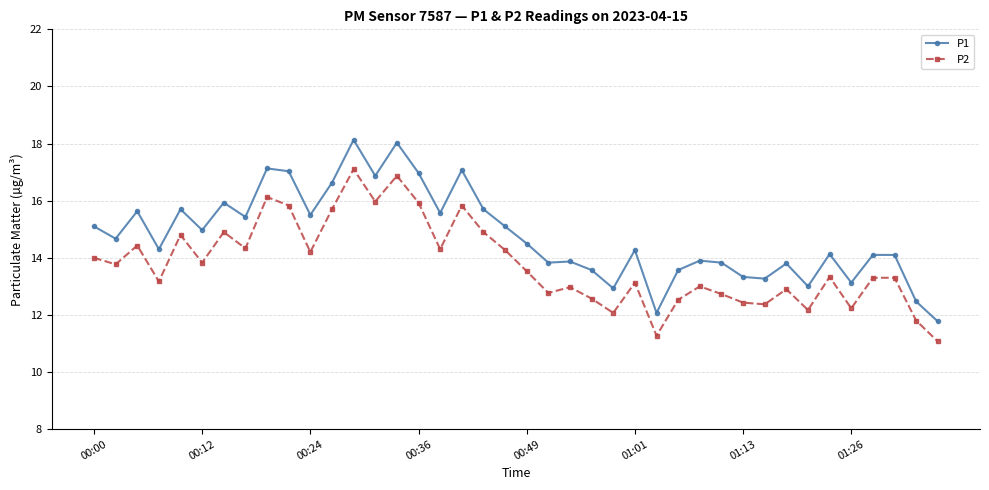

What is the greatest value displayed?

18.1